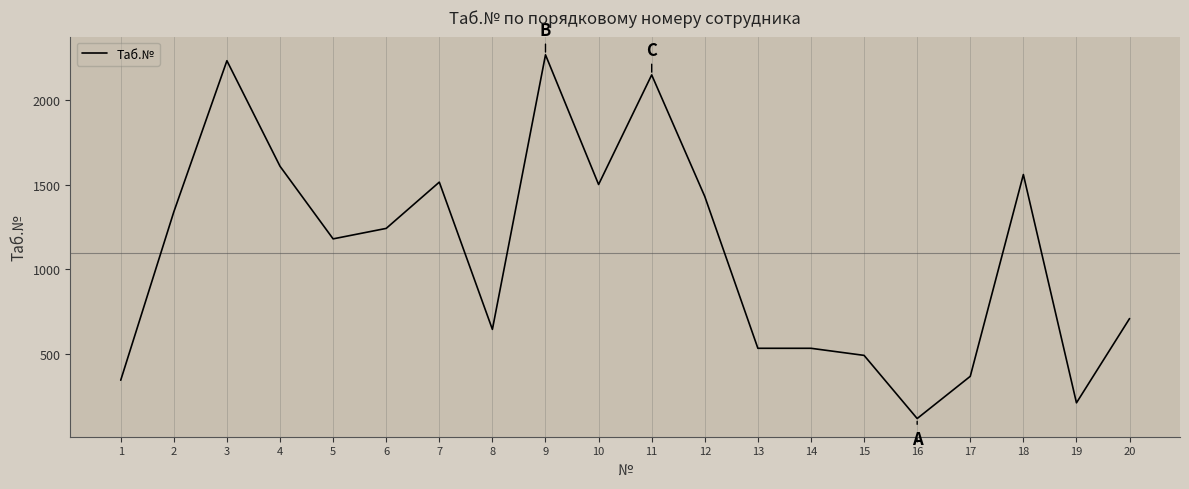

What is the approximate value at 4?

1609